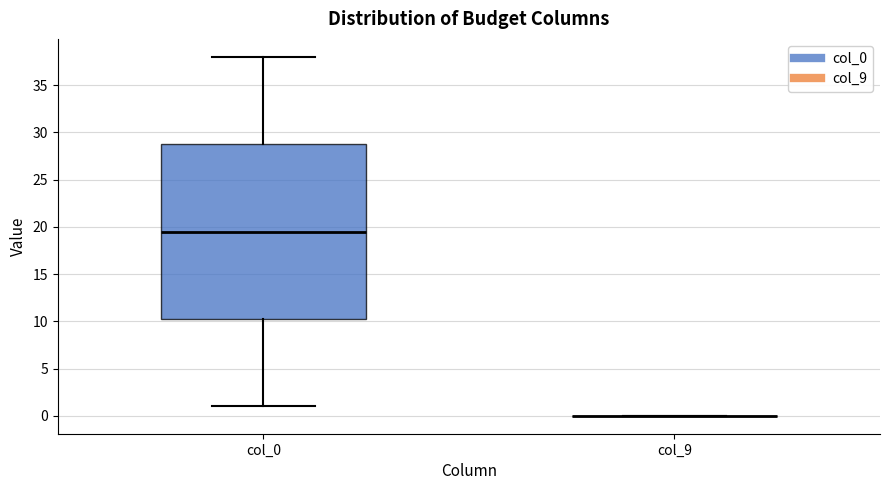

Which box is the tallest, from its lower edge to its upper edge?

col_0